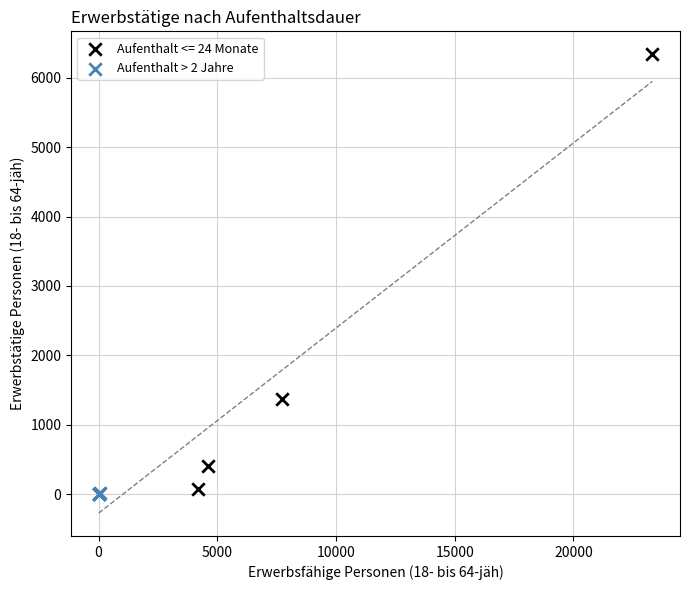

Which series has the widest spread of Y values?

Aufenthalt <= 24 Monate